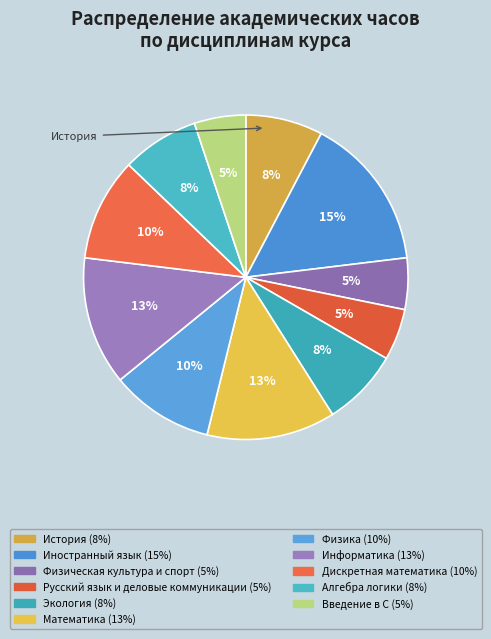

How many slices are in this pie chart?

11